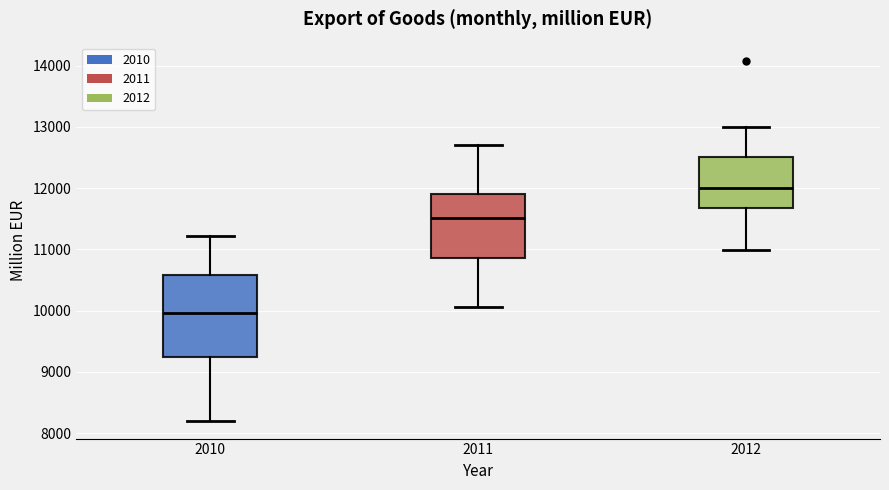

Comparing the boxes themselves (not the whiskers), which one is the tallest?

2010